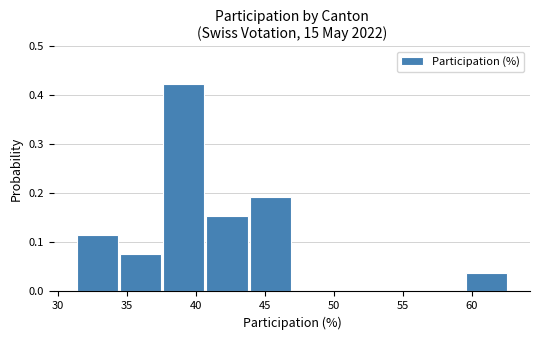

Reading left to right, transcribe this chart: for each bar, give the range it covers on the x-axis and its height. Neither the bar edges nor the heights are printed on the chart, so give them approximately, as read against the axes.

31.5 to 34.5: 0.12
34.5 to 37.5: 0.08
37.5 to 40.5: 0.42
40.5 to 44.0: 0.15
44.0 to 47.0: 0.19
47.0 to 50.0: 0
50.0 to 53.0: 0
53.0 to 56.5: 0
56.5 to 59.5: 0
59.5 to 62.5: 0.04